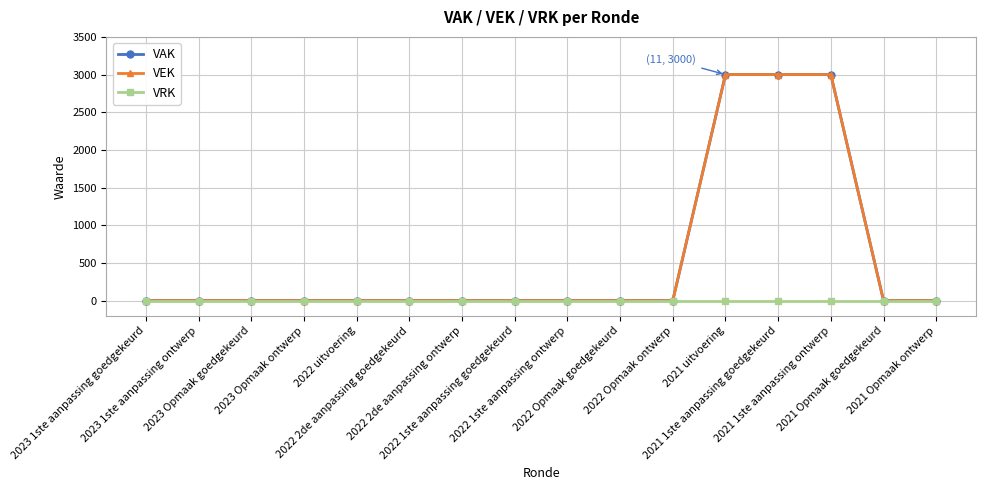

What position from the left is 2023 1ste aanpassing goedgekeurd?

1